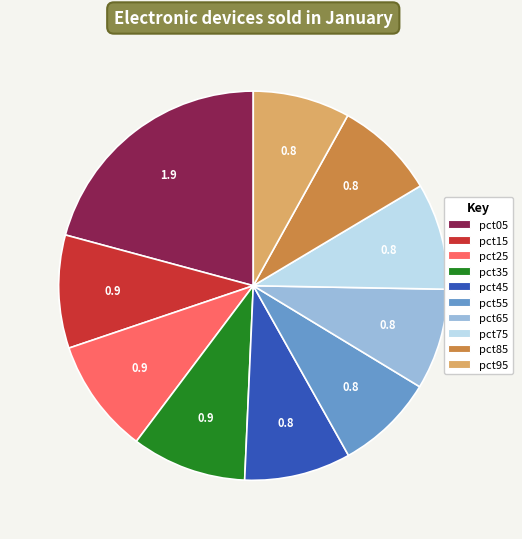

How many segments does this pie chart have?

10